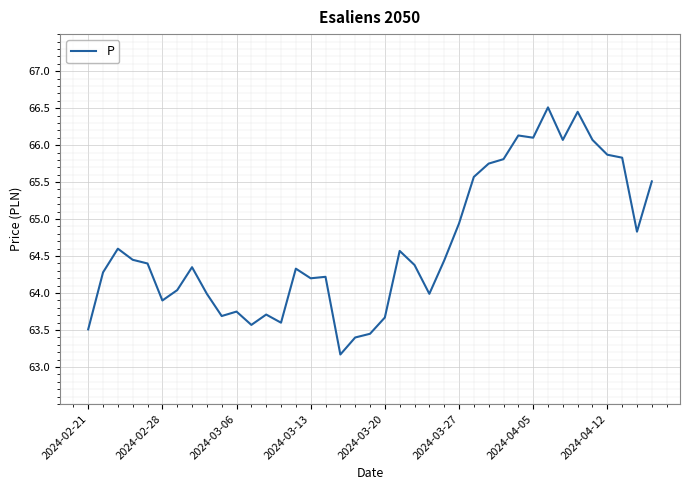

What is the difference between the maximum and minimum values?

3.3